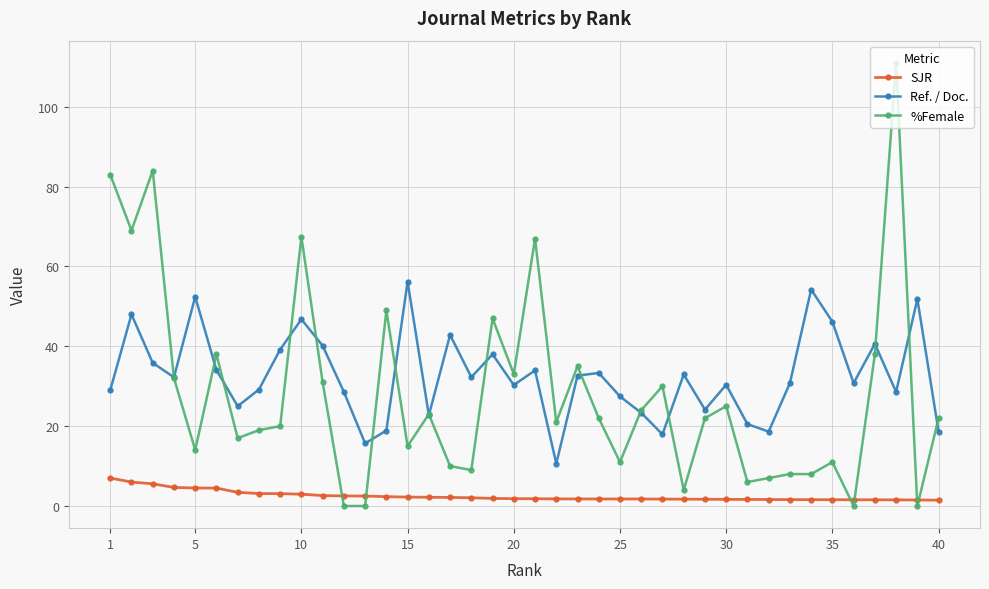

Rank the series by their maximum value, from lowest to highest.

SJR, Ref. / Doc., %Female